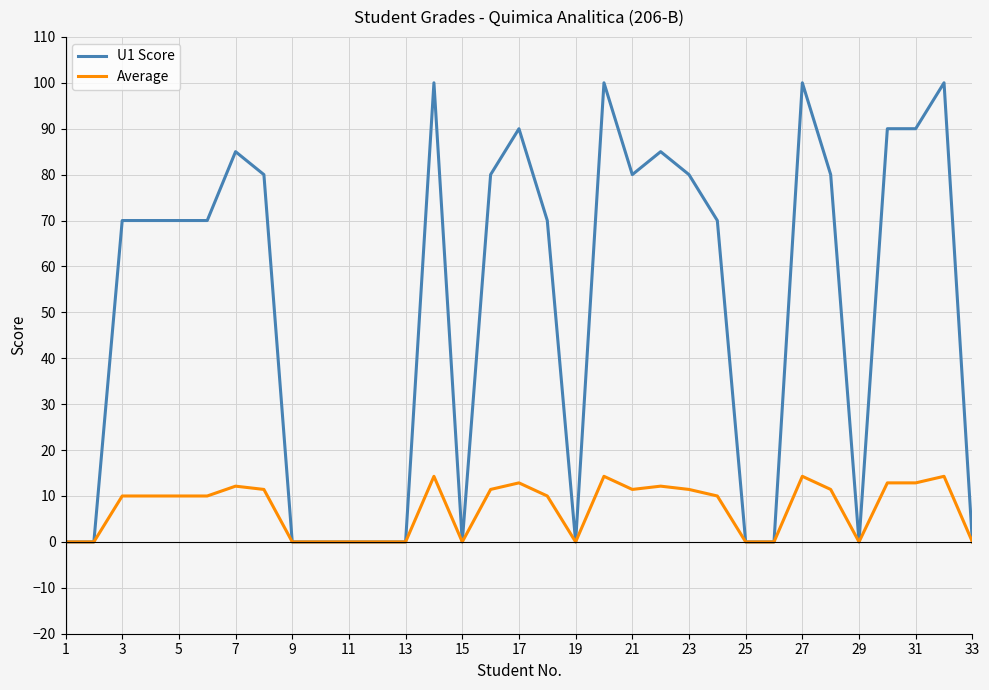

List the series in order of their overall mean, highest first.

U1 Score, Average